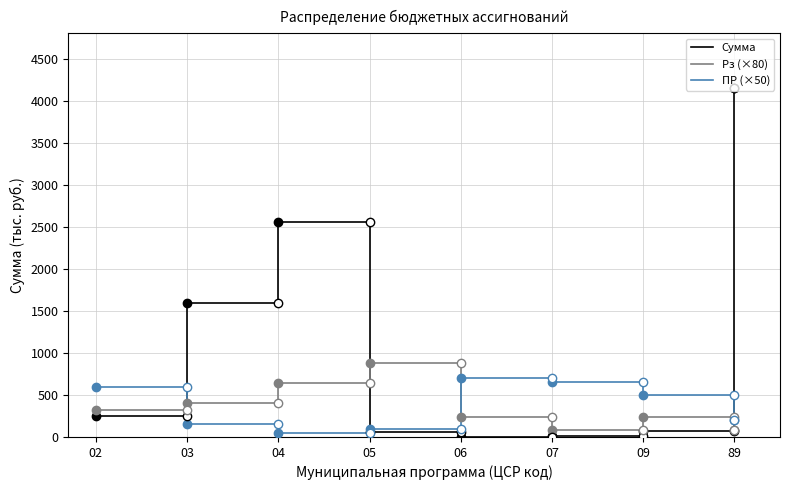

What is the average value of the ПР (×50) series?

368.8